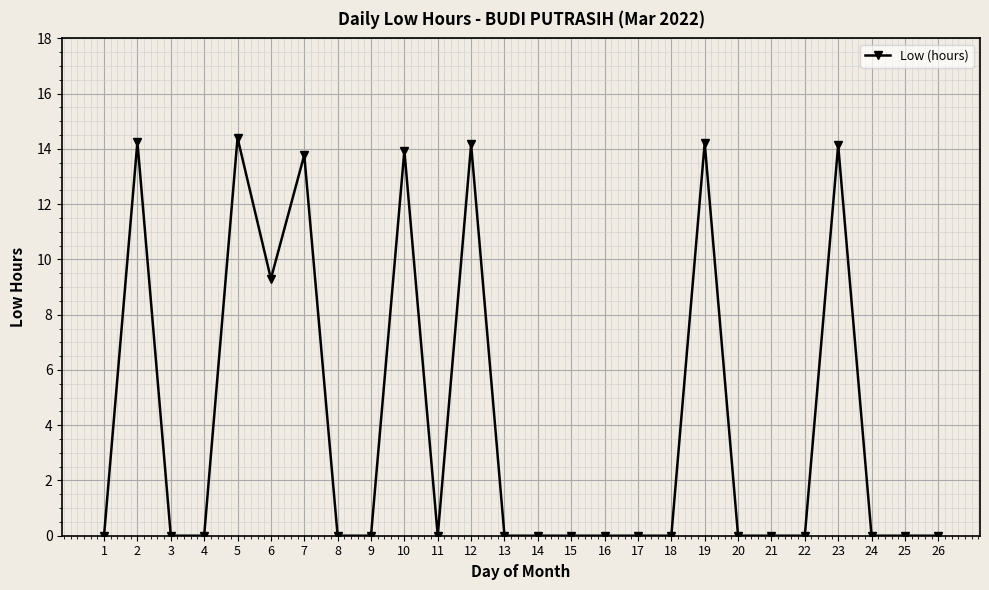

What is the difference between the maximum and minimum values?

14.4